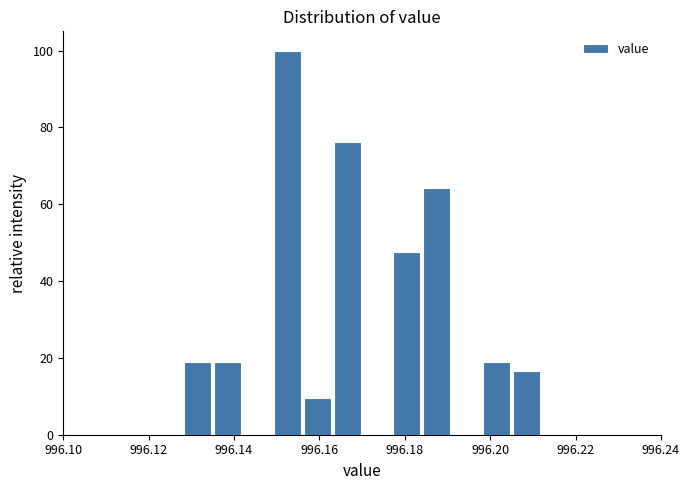

Around what value on the x-axis is the tallest bar? Give the approximate position of its centre, as read against the axis.

996.152